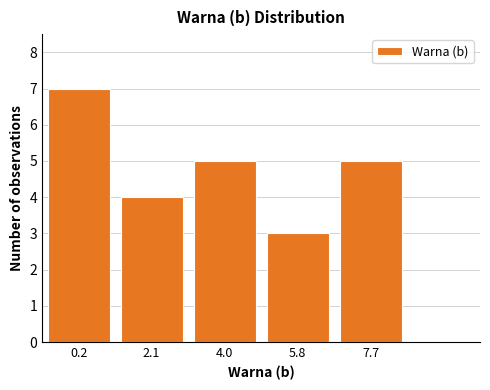

Reading left to right, extract all data points from this chart.

7	4	5	3	5